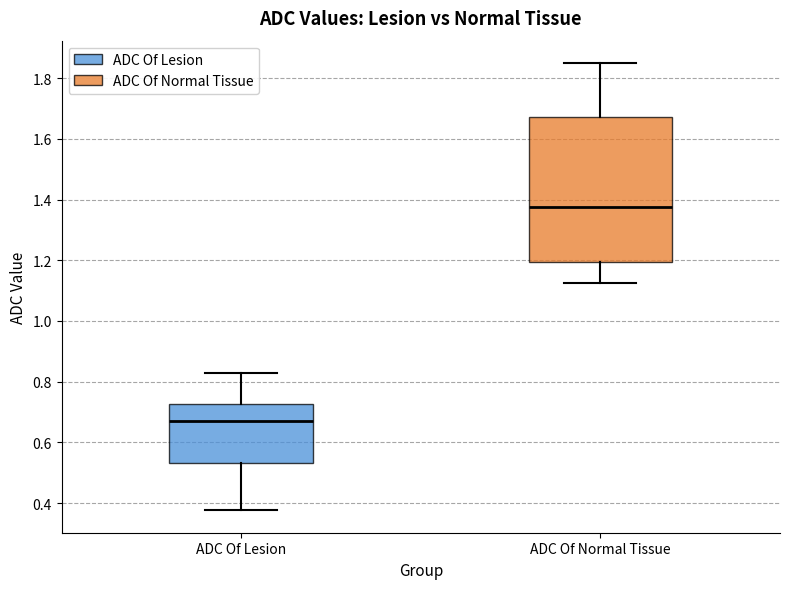

Which box's median line is the highest?

ADC Of Normal Tissue